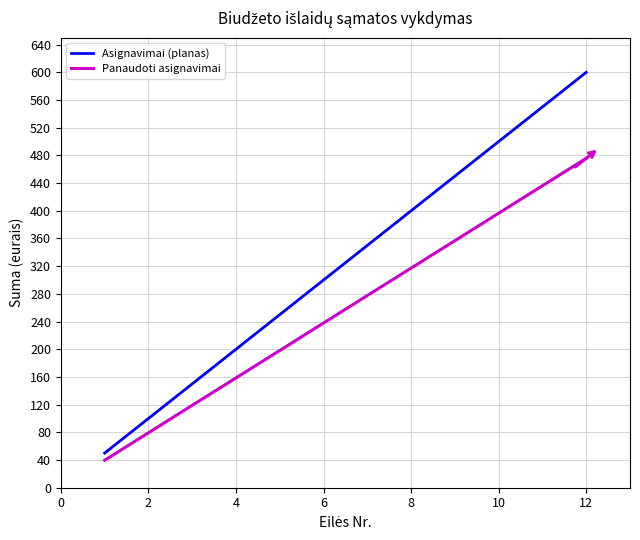

At how many categories does at least one series exceed 377?

5